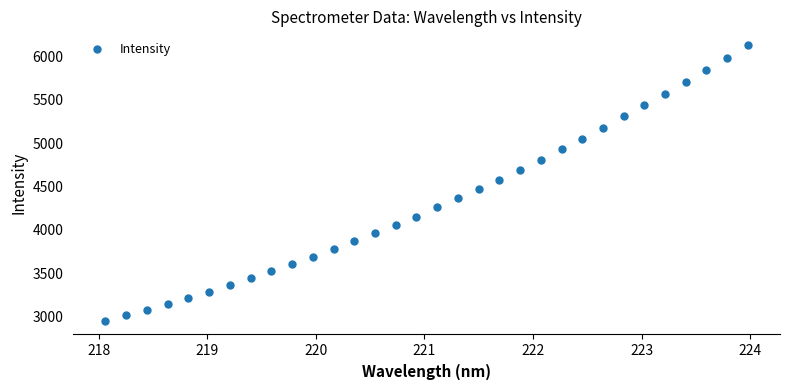

What is the range of Y values (max minus min)?

3175.5